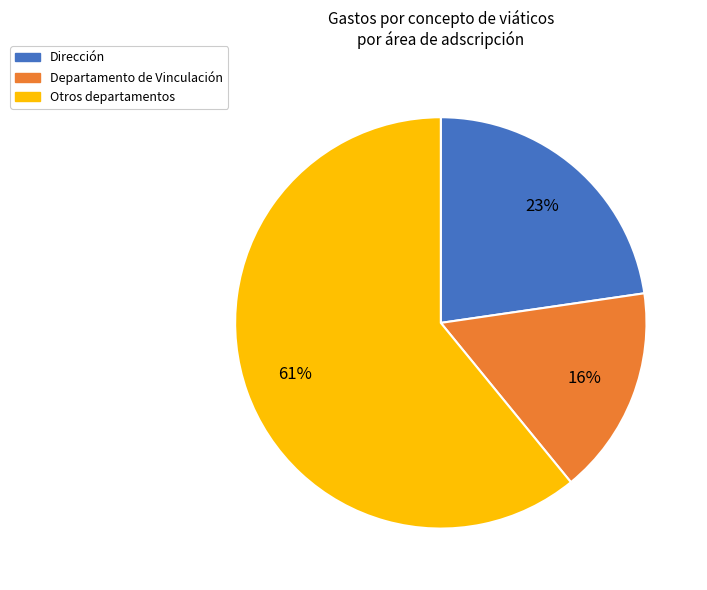

What percentage is the Dirección slice, to the nearest percent?

23%